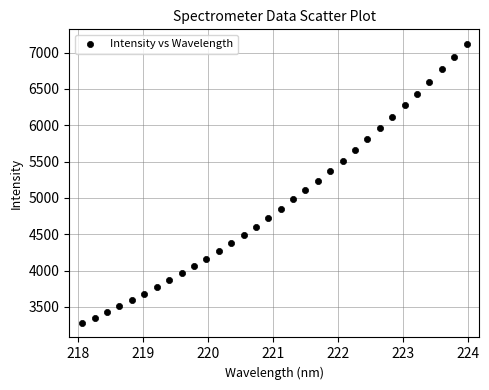

What is the range of X values (max minus min)?

5.9